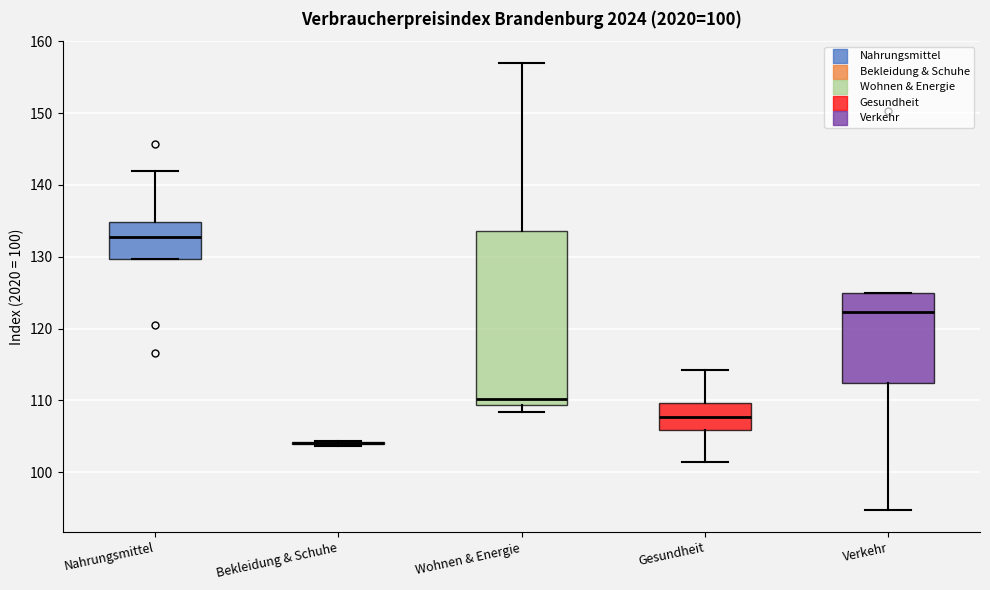

Comparing the boxes themselves (not the whiskers), which one is the tallest?

Wohnen & Energie